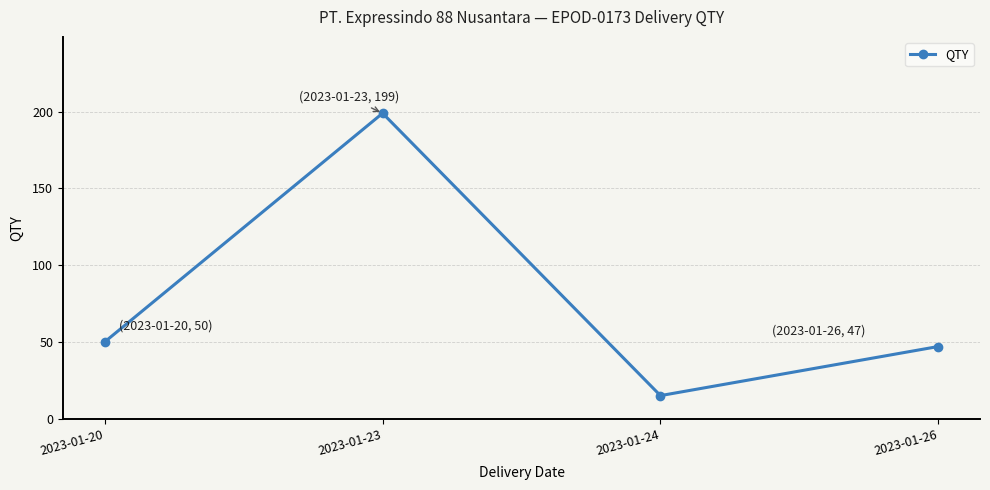

Where is the data nearest to the value 107?

2023-01-20